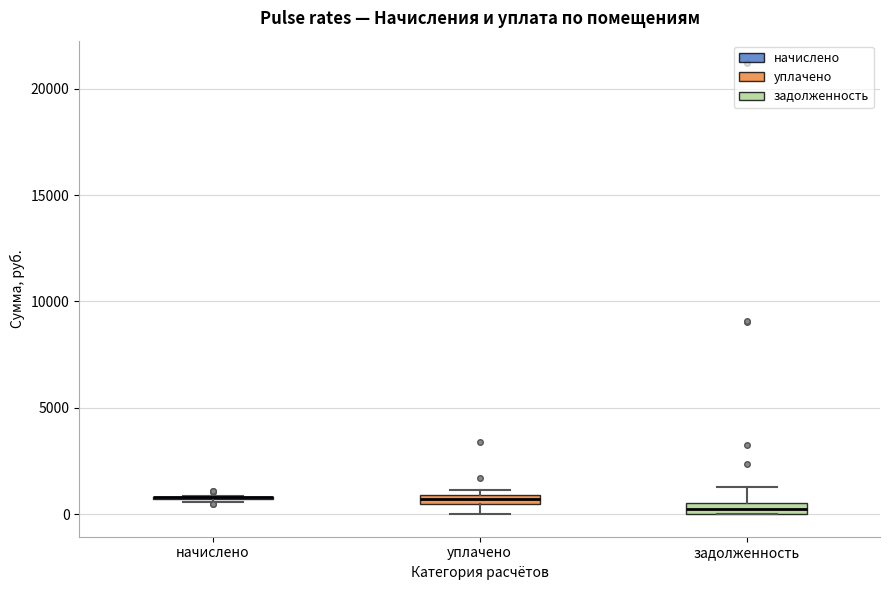

Where is the upper edge of the box for задолженность on the y-axis? The values are not printed on the chart, so give them approximately, as read against the axis.

500